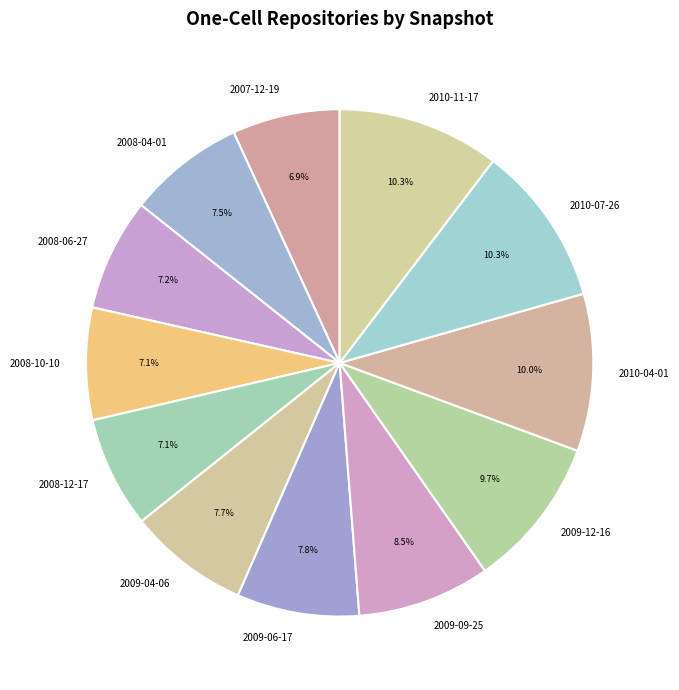

To the nearest percent, what is the combined percentage of 2010-04-01 and 2008-06-27?

17%